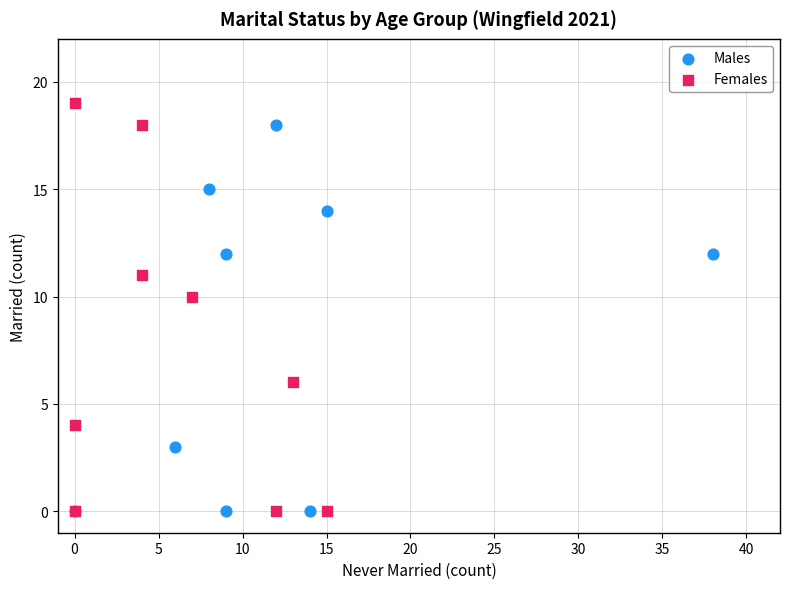

Which series reaches the maximum Y coordinate?

Females